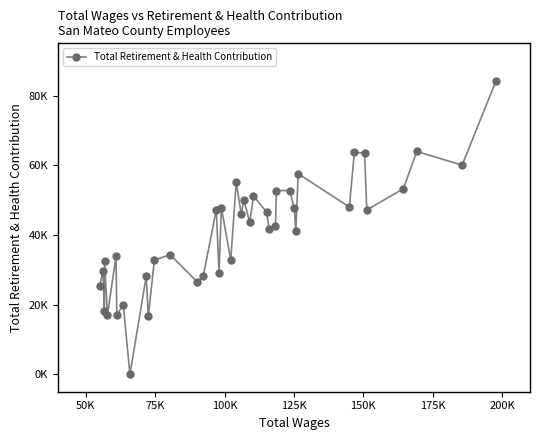

Is this an area chart (filled region under the line)?

No